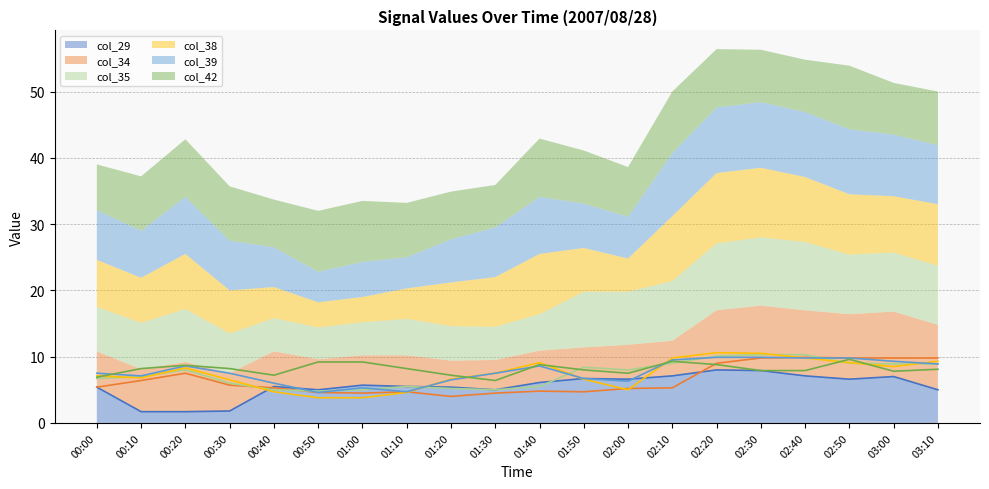

How many distinct data groups are displayed?

6